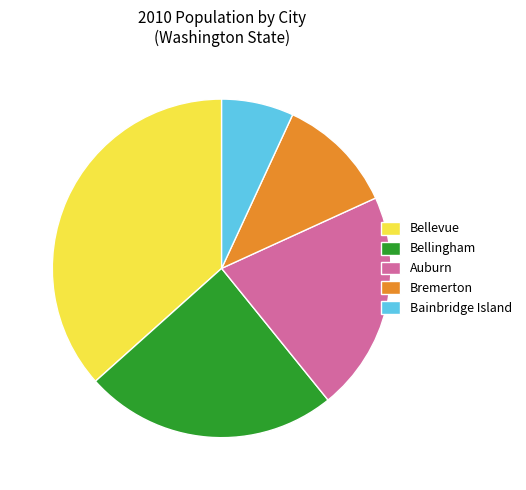

Is the sum of Bellingham and Auburn greater than half?

No